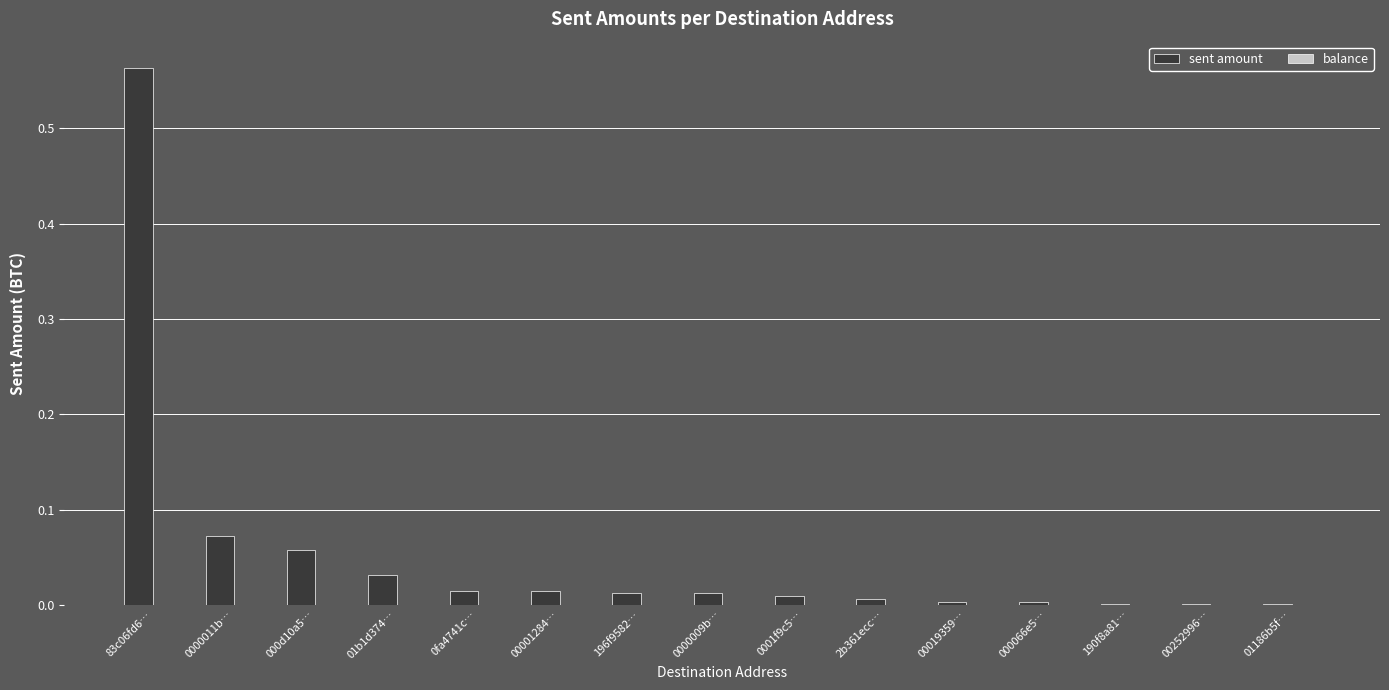

The value at 01b1d374… is 0.0. True or false?

True